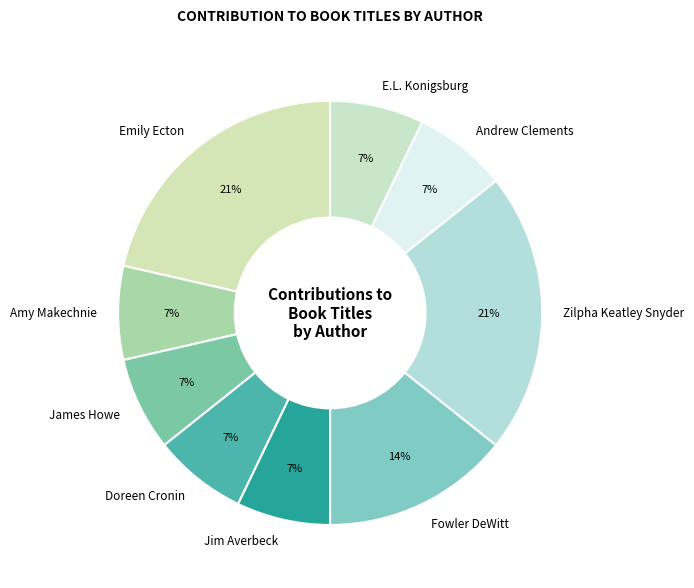

Between Emily Ecton and Andrew Clements, which is larger?

Emily Ecton